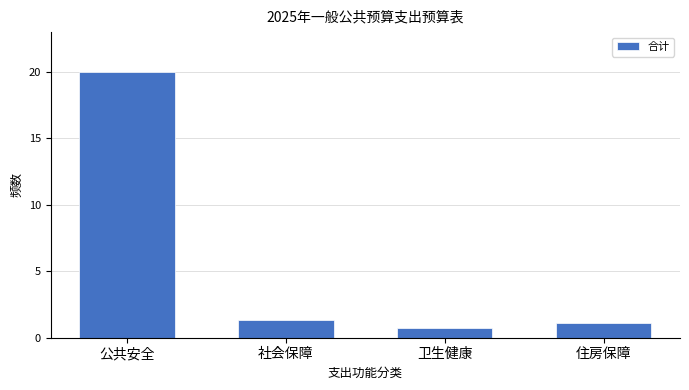

Reading right to left, extract all data points from this chart.

1.1	0.7	1.3	20.0